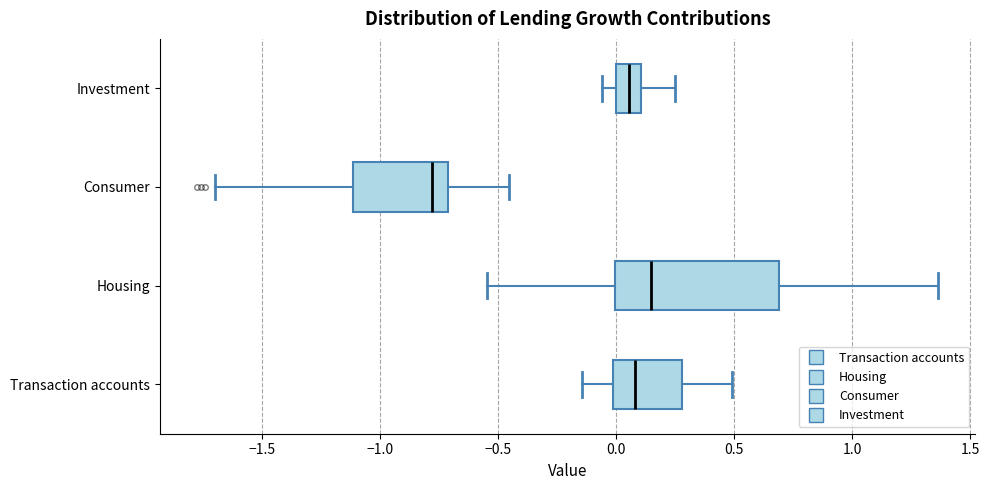

Which box has the furthest to the left median line?

Consumer